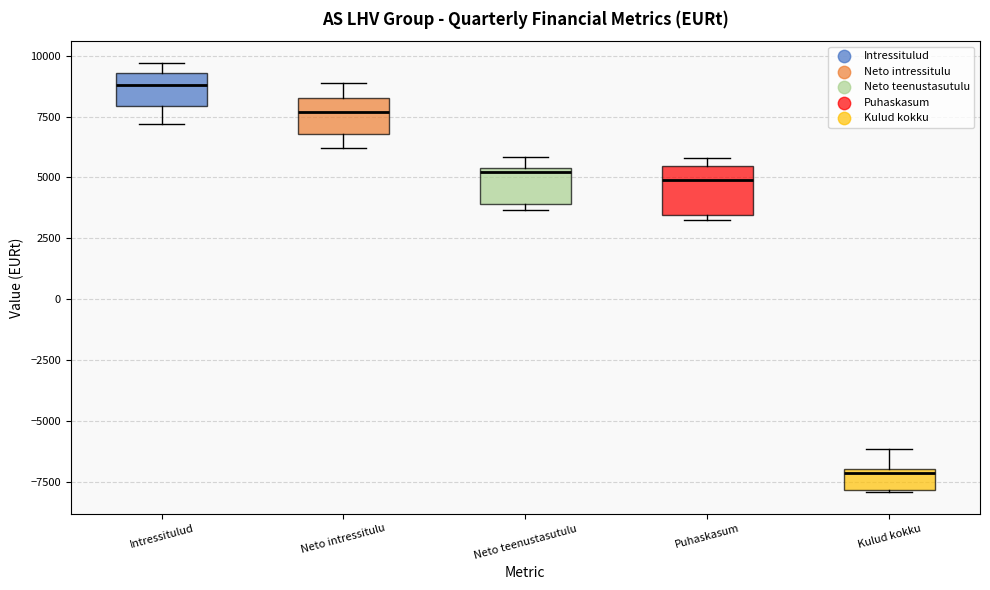

Which box's median line is the highest?

Intressitulud